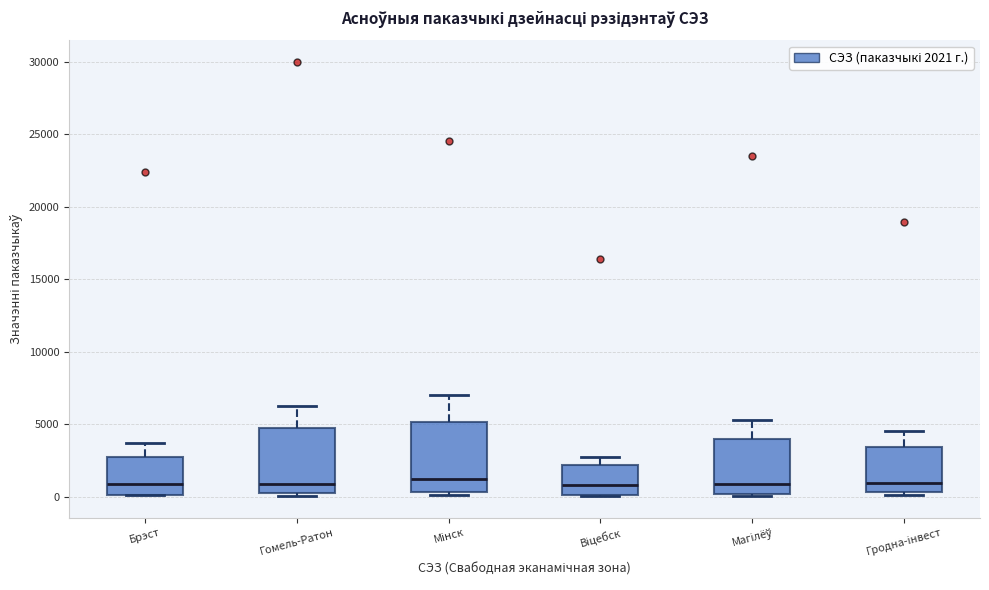

Reading left to right, read every box against the y-axis: the position of its median line, the range the box covers, and the ends of its whiskers. The values are not printed on the chart, so give them approximately, as read against the axis.

Брэст: median 1000, box 0 to 2500, whiskers 0 to 3500
Гомель-Ратон: median 1000, box 0 to 5000, whiskers 0 to 6000
Мінск: median 1000, box 500 to 5000, whiskers 0 to 7000
Віцебск: median 1000, box 0 to 2000, whiskers 0 to 2500
Магілёў: median 1000, box 0 to 4000, whiskers 0 to 5500
Гродна-інвест: median 1000, box 500 to 3500, whiskers 0 to 4500